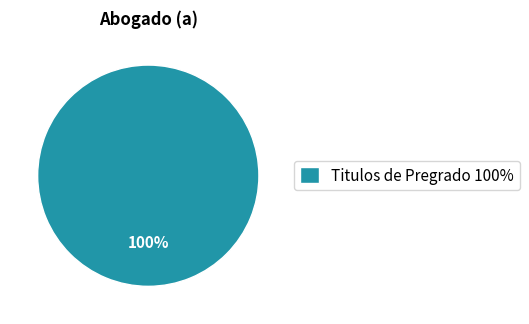

Does any single category account for the majority?

Yes